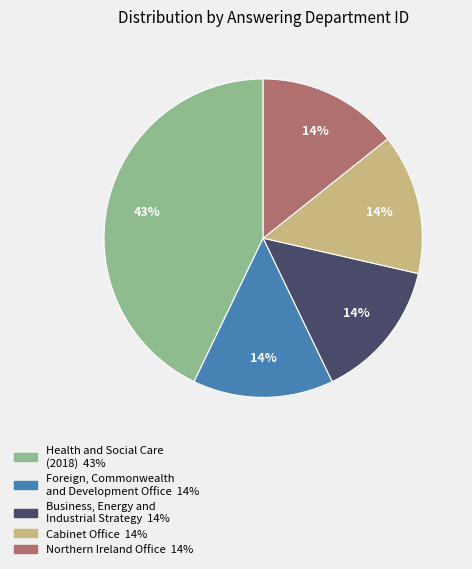

To the nearest percent, what portion does Health and Social Care (2018) 43% represent?

43%